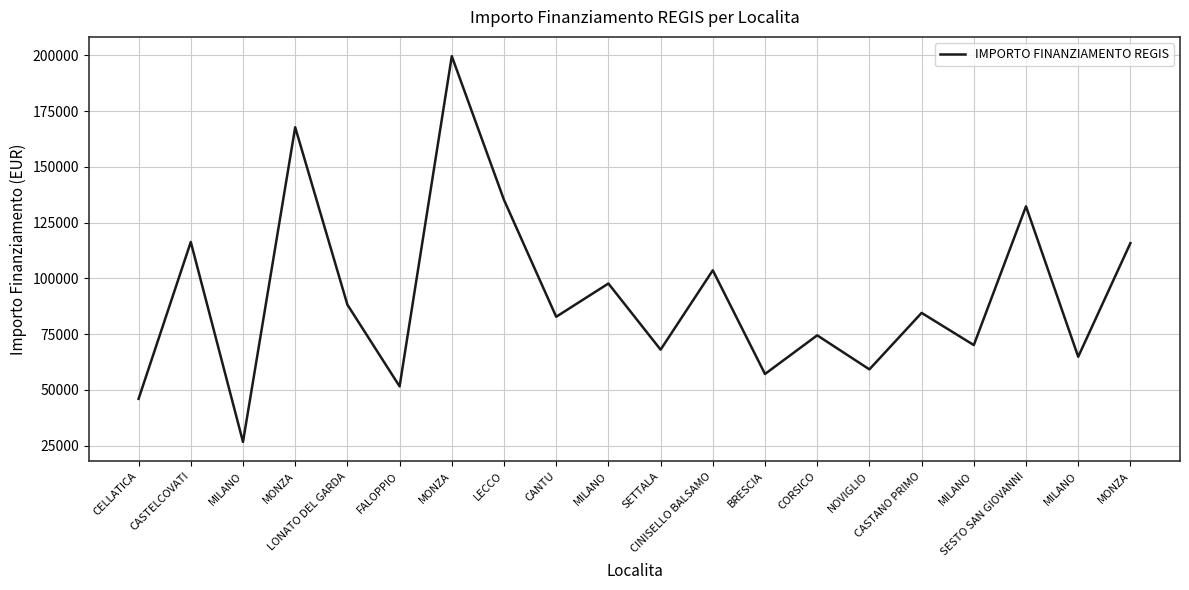

Does the chart display data point markers on the line(s)?

No